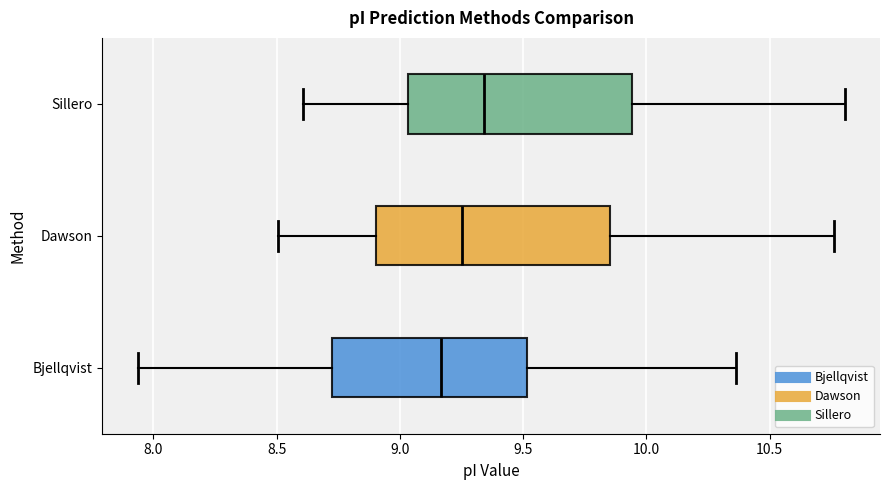

Where does the median line of the box for Dawson sit on the x-axis? The values are not printed on the chart, so give them approximately, as read against the axis.

9.25